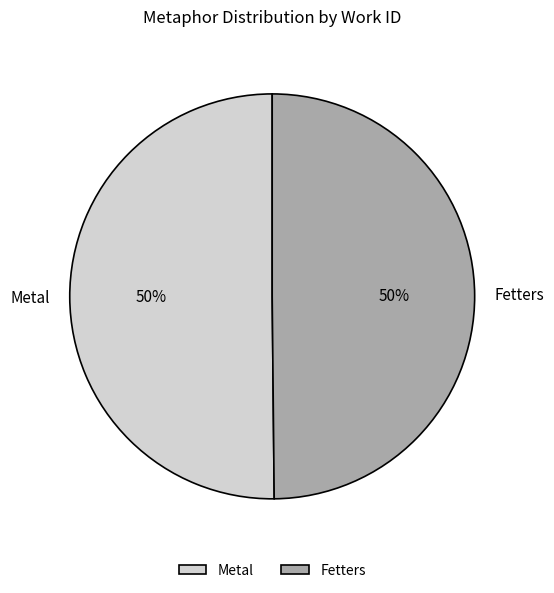

Is the sum of Fetters and Metal greater than half?

Yes